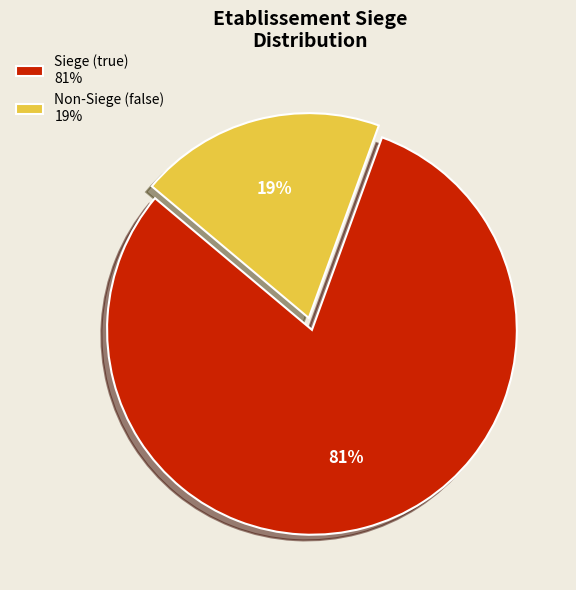

Is there a majority slice in this chart?

Yes